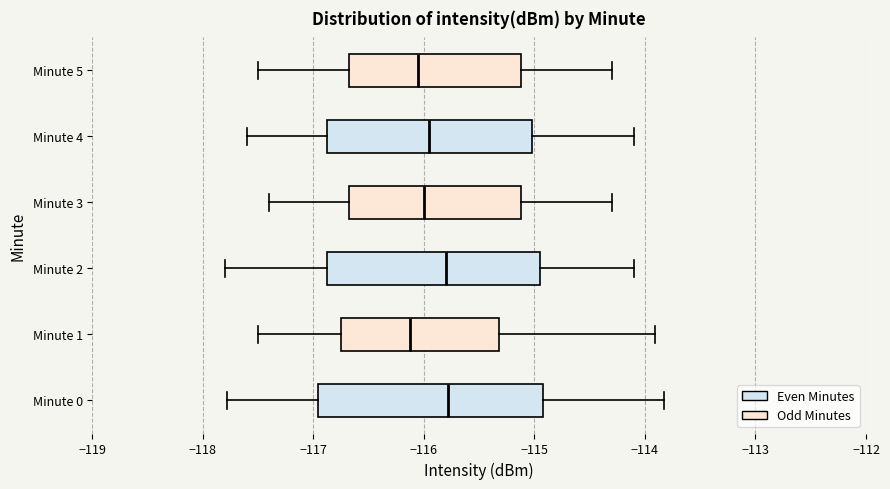

Reading bottom to top, read every box against the x-axis: the position of its median line, the range the box covers, and the ends of its whiskers. The values are not printed on the chart, so give them approximately, as read against the axis.

Minute 0: median -115.8, box -117.0 to -114.9, whiskers -117.8 to -113.8
Minute 1: median -116.1, box -116.7 to -115.3, whiskers -117.5 to -113.9
Minute 2: median -115.8, box -116.9 to -114.9, whiskers -117.8 to -114.1
Minute 3: median -116.0, box -116.7 to -115.1, whiskers -117.4 to -114.3
Minute 4: median -115.9, box -116.9 to -115.0, whiskers -117.6 to -114.1
Minute 5: median -116.0, box -116.7 to -115.1, whiskers -117.5 to -114.3